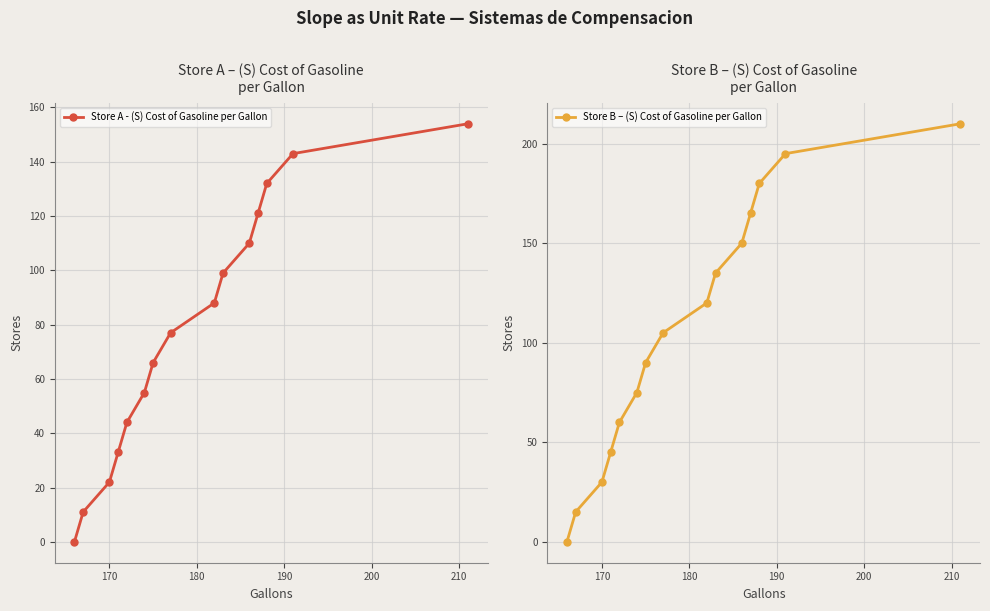

Reading right to left, extract all data points from this chart.

Store A - (S) Cost of Gasoline per Gallon: 154	143	132	121	110	99	88	77	66	55	44	33	22	11	0
Store B – (S) Cost of Gasoline per Gallon: 210	195	180	165	150	135	120	105	90	75	60	45	30	15	0